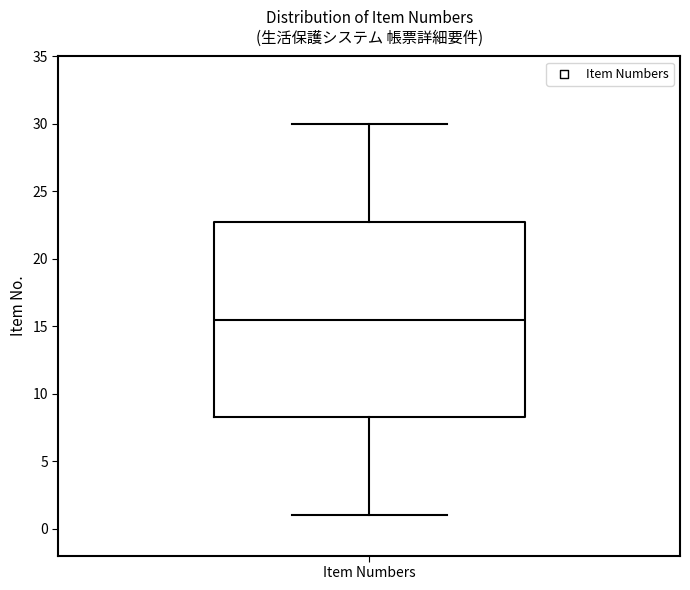

Where is the upper edge of the box for Item Numbers on the y-axis? The values are not printed on the chart, so give them approximately, as read against the axis.

23.0